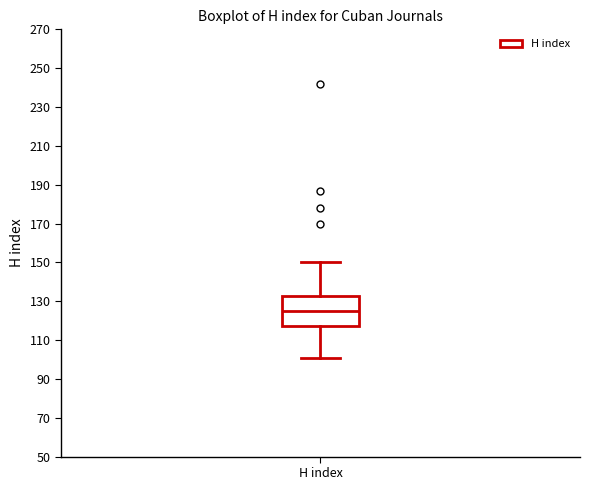

Where is the lower edge of the box for H index on the y-axis? The values are not printed on the chart, so give them approximately, as read against the axis.

118